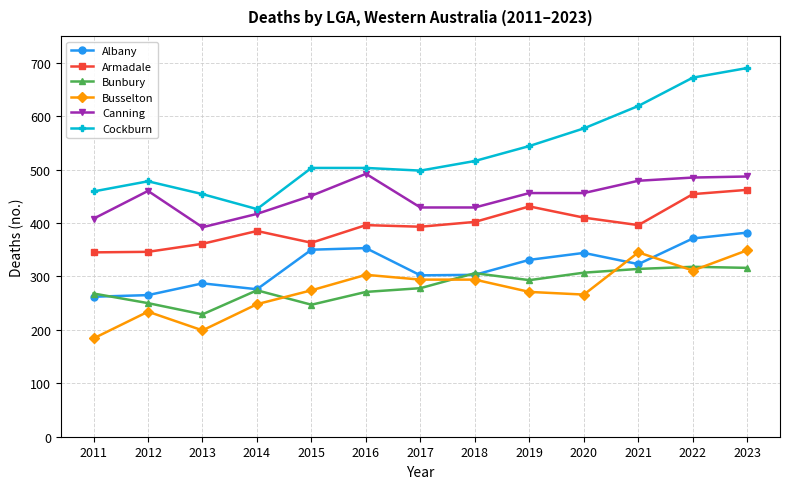

Read the Albany value at 2011.

262